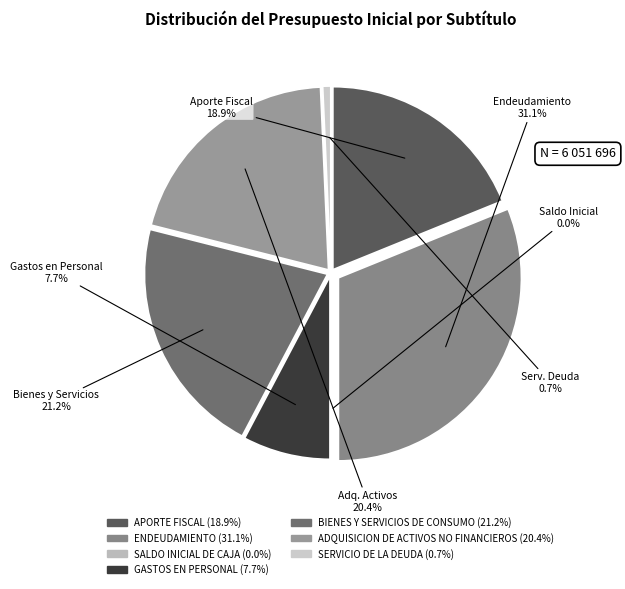

Count the number of slices in the pie.

7